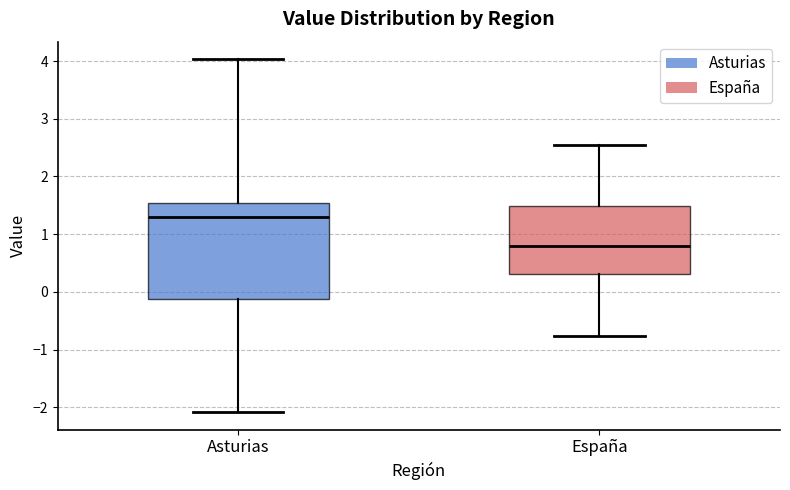

Reading left to right, read every box against the y-axis: the position of its median line, the range the box covers, and the ends of its whiskers. The values are not printed on the chart, so give them approximately, as read against the axis.

Asturias: median 1.3, box -0.1 to 1.5, whiskers -2.1 to 4.0
España: median 0.8, box 0.3 to 1.5, whiskers -0.8 to 2.5